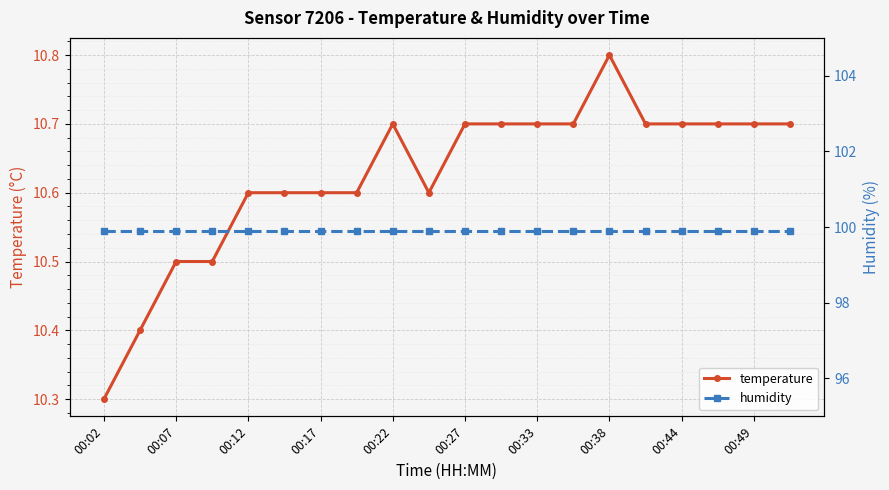

Rank the series by their average value, from highest to lowest.

humidity, temperature